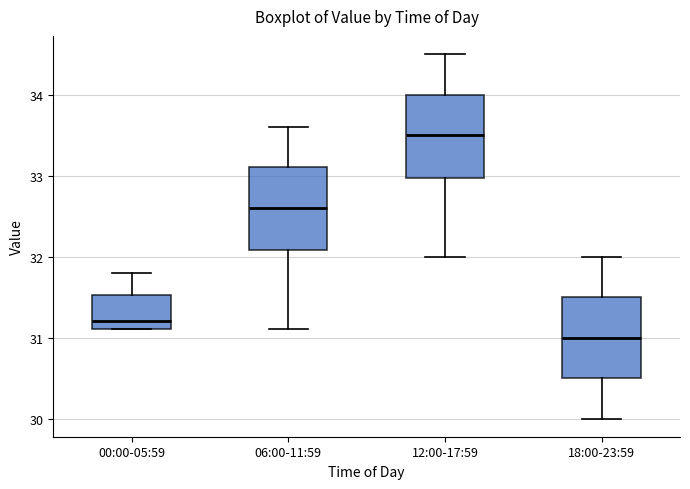

Reading left to right, transcribe this box plot: for each box, give where its median line is, the range the box spans, and where its two whiskers end, as read against the y-axis. The values are not printed on the chart, so give them approximately, as read against the axis.

00:00-05:59: median 31.2, box 31.1 to 31.5, whiskers 31.1 to 31.8
06:00-11:59: median 32.6, box 32.1 to 33.1, whiskers 31.1 to 33.6
12:00-17:59: median 33.5, box 33.0 to 34.0, whiskers 32.0 to 34.5
18:00-23:59: median 31.0, box 30.5 to 31.5, whiskers 30.0 to 32.0